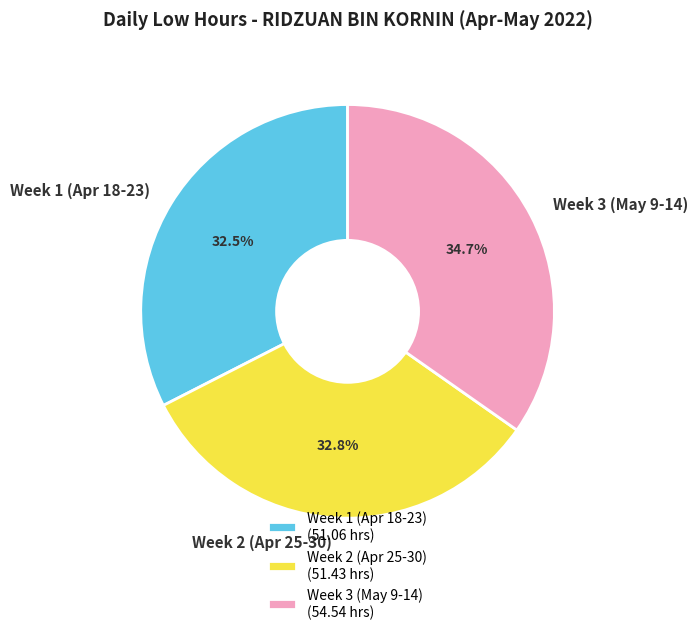

Approximately how many times larger is the value at Week 2 (Apr 25-30) compared to Week 3 (May 9-14)?

0.9